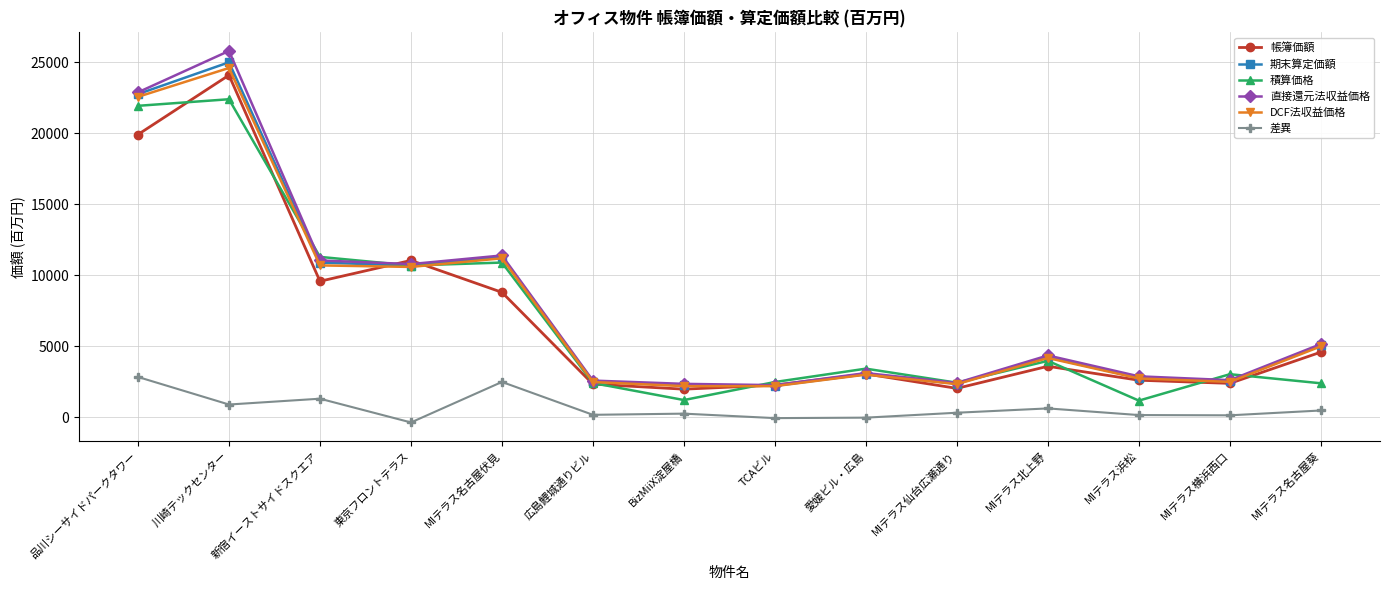

Read the 積算価格 value at MIテラス仙台広瀬通り, to the nearest 50.

2450